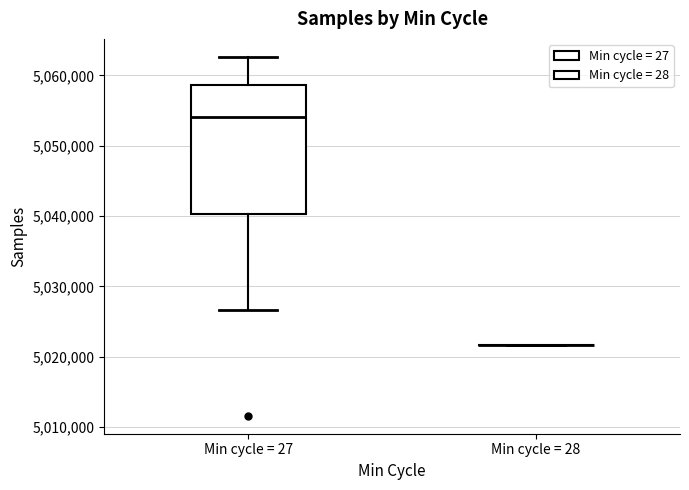

Reading left to right, transcribe this box plot: for each box, give where its median line is, the range the box spans, and where its two whiskers end, as read against the y-axis. The values are not printed on the chart, so give them approximately, as read against the axis.

Min cycle = 27: median 5054000, box 5040000 to 5059000, whiskers 5027000 to 5063000
Min cycle = 28: box collapsed to a line at 5022000, whiskers 5022000 to 5022000